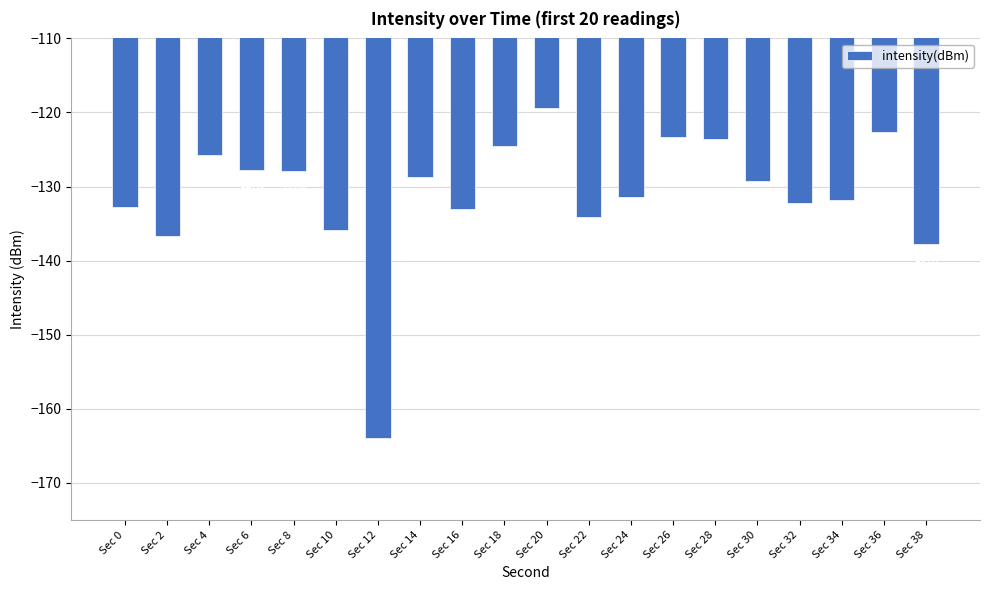

What is the maximum value shown in the chart?

-119.3